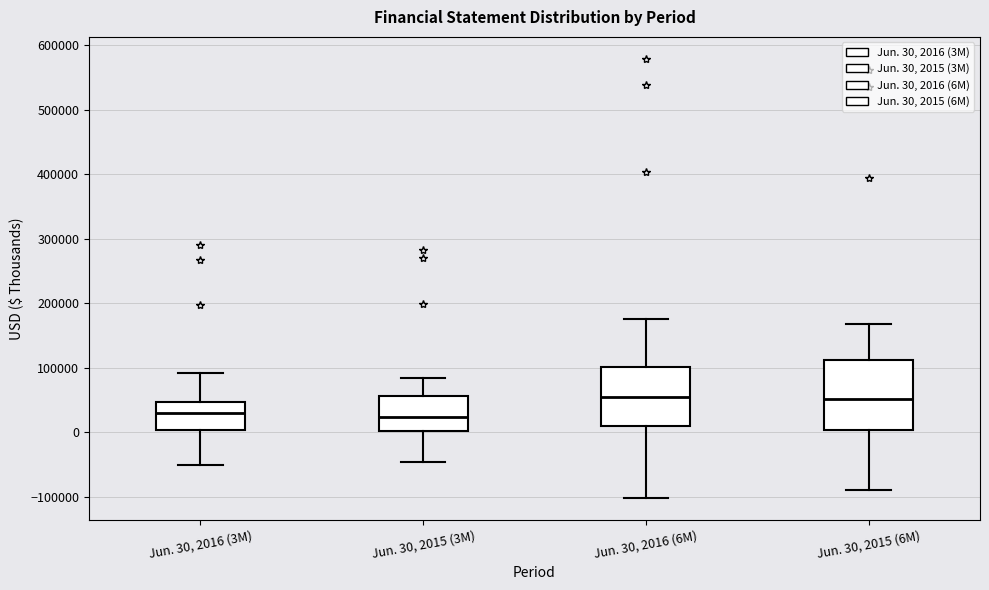

Where does the upper whisker of the box for Jun. 30, 2015 (6M) end on the y-axis? The values are not printed on the chart, so give them approximately, as read against the axis.

170000